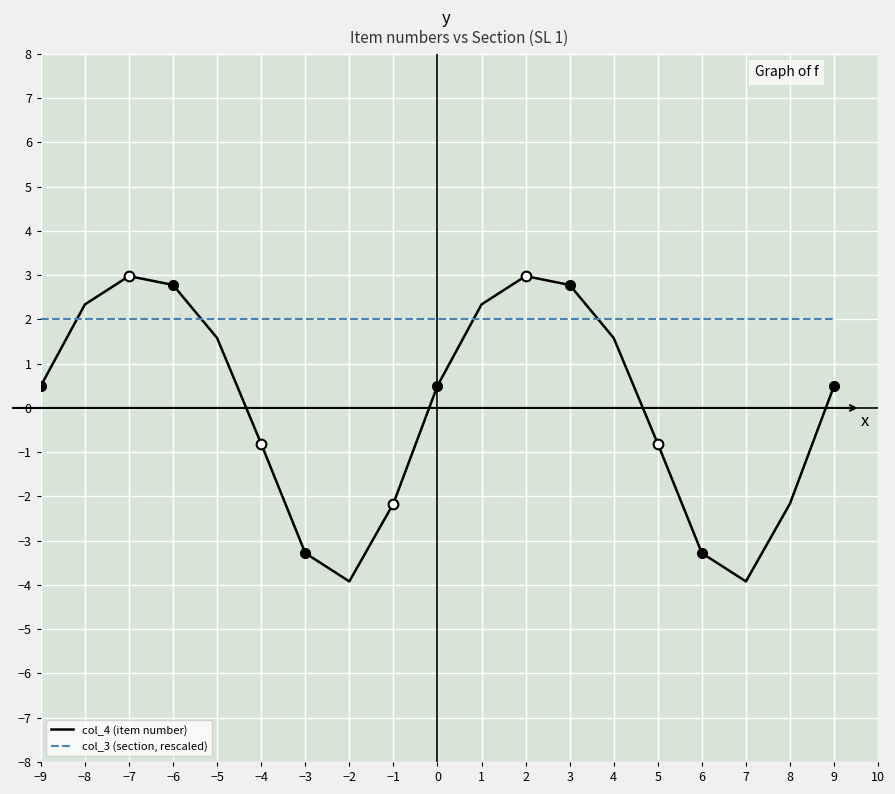

Between 2 and 7, which series saw the biggest shift?

col_4 (item number)